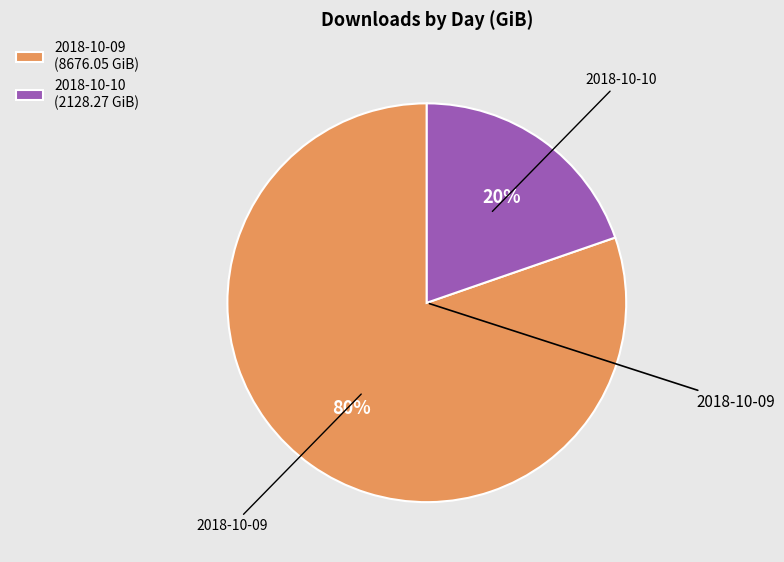

To the nearest percent, what is the average slice percentage?

50%